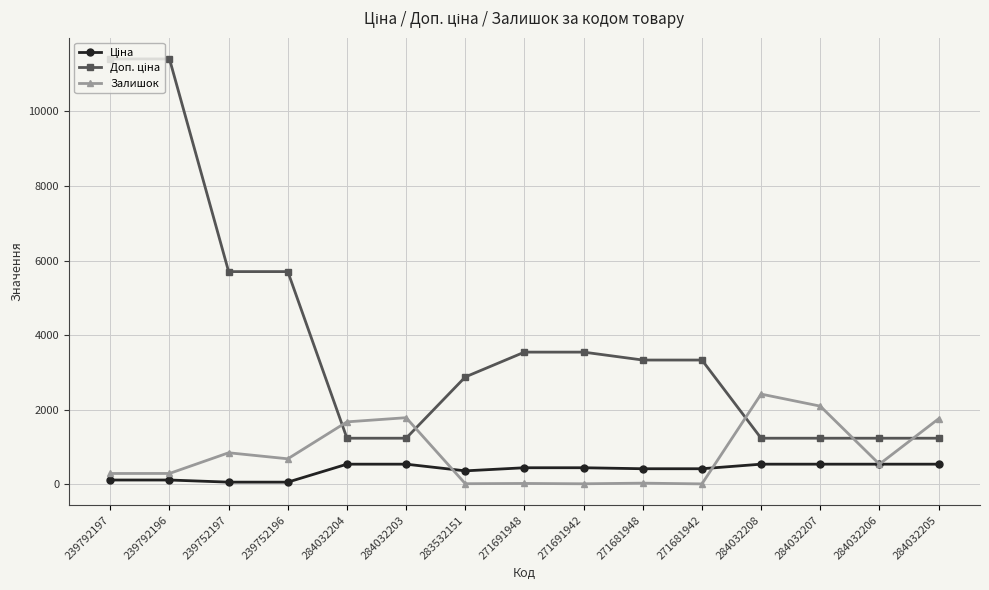

Count the number of data series in this chart.

3